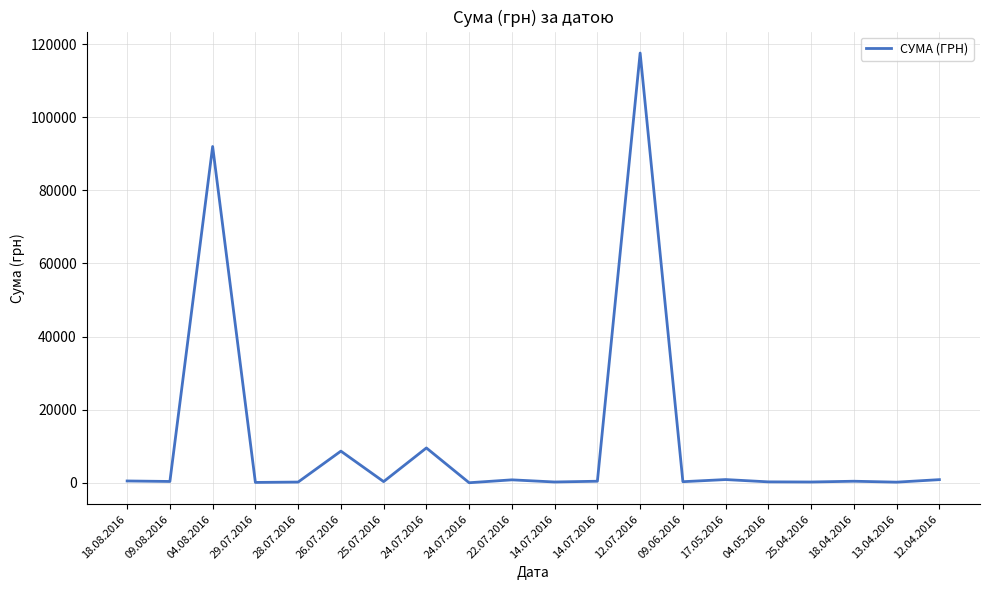

List the labels in order of value, largest first.

12.07.2016, 04.08.2016, 24.07.2016, 26.07.2016, 17.05.2016, 12.04.2016, 22.07.2016, 18.08.2016, 14.07.2016, 18.04.2016, 09.08.2016, 25.07.2016, 09.06.2016, 04.05.2016, 14.07.2016, 25.04.2016, 28.07.2016, 13.04.2016, 29.07.2016, 24.07.2016